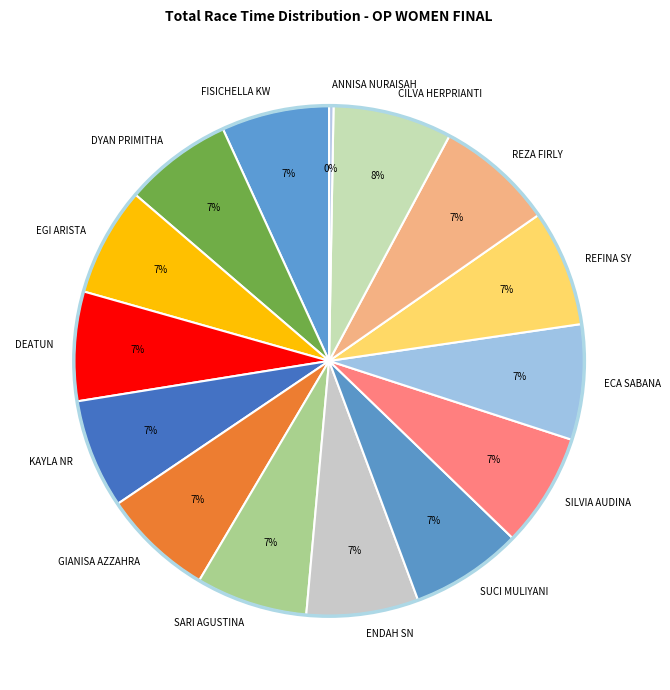

Is the sum of FISICHELLA KW and DYAN PRIMITHA greater than half?

No